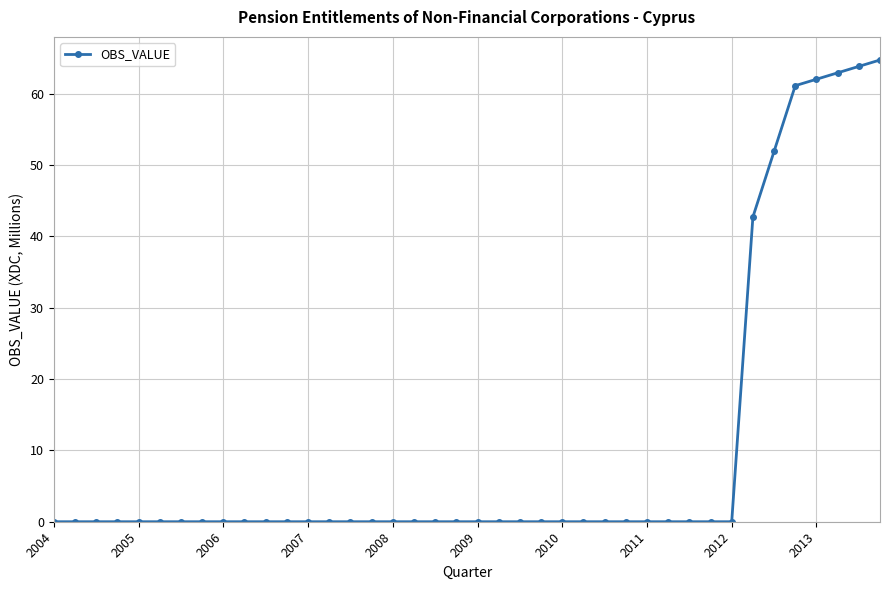

Does the chart display data point markers on the line(s)?

Yes